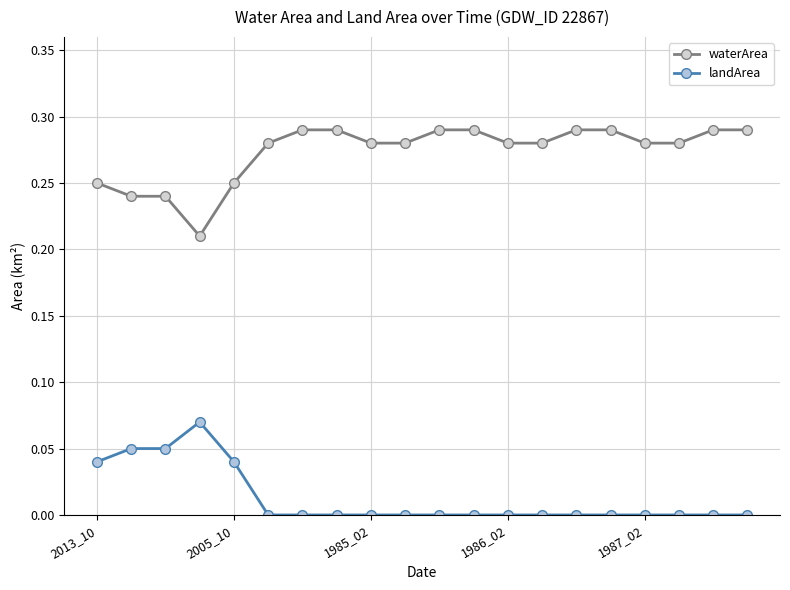

What is the sum of all waterArea values?

5.5